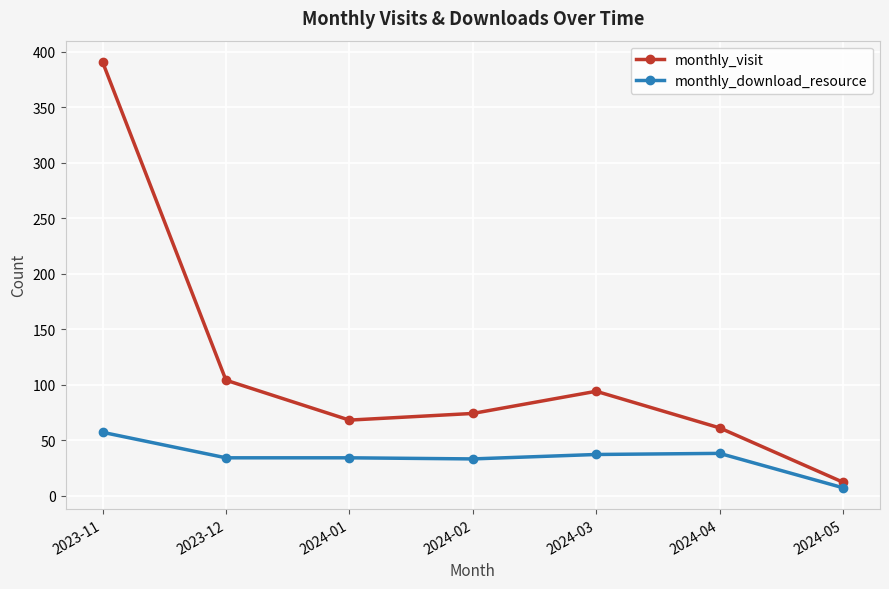

Which series changed the most between 2023-12 and 2024-02?

monthly_visit